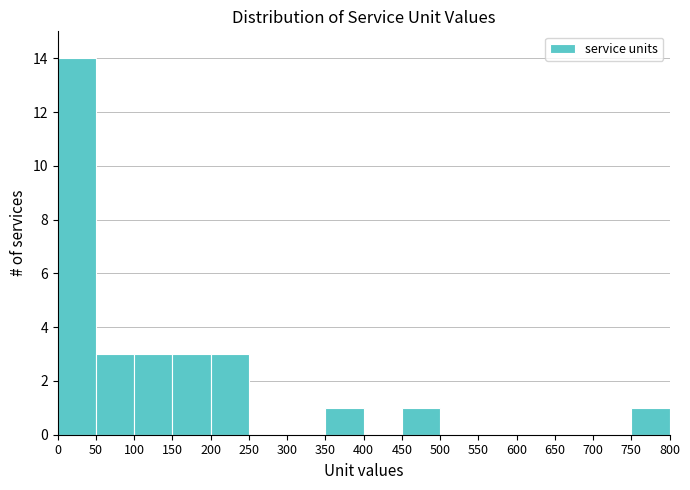

Reading left to right, transcribe this chart: for each bar, give the range it covers on the x-axis and its height. The values are not printed on the chart, so give them approximately, as read against the axis.

0 to 50: 14
50 to 100: 3
100 to 150: 3
150 to 200: 3
200 to 250: 3
250 to 300: 0
300 to 350: 0
350 to 400: 1
400 to 450: 0
450 to 500: 1
500 to 550: 0
550 to 600: 0
600 to 650: 0
650 to 700: 0
700 to 750: 0
750 to 800: 1